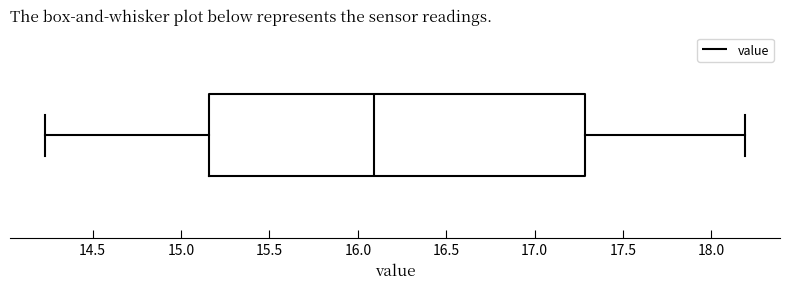

Read this box plot against the x-axis: the position of the median line, the range covered by the box, and the ends of both whiskers. The values are not printed on the chart, so give them approximately, as read against the axis.

median 16.10, box 15.15 to 17.30, whiskers 14.25 to 18.20